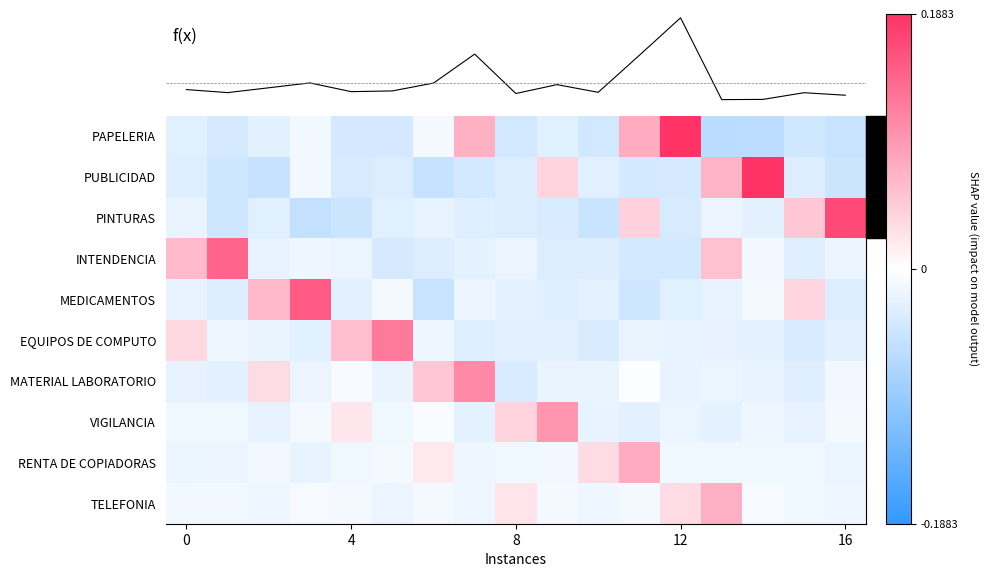

At how many categories does at least one series exceed 0?

17